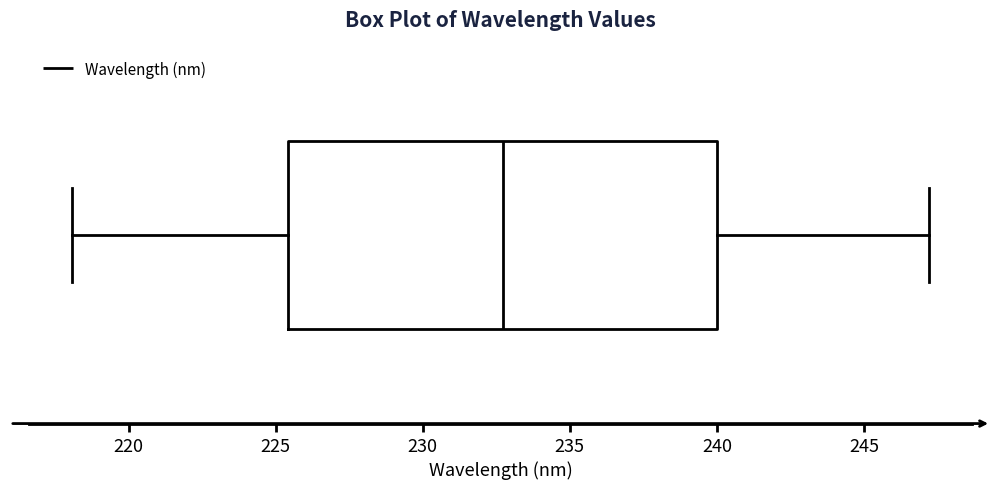

Where is the left edge of the box on the x-axis? The values are not printed on the chart, so give them approximately, as read against the axis.

225.5